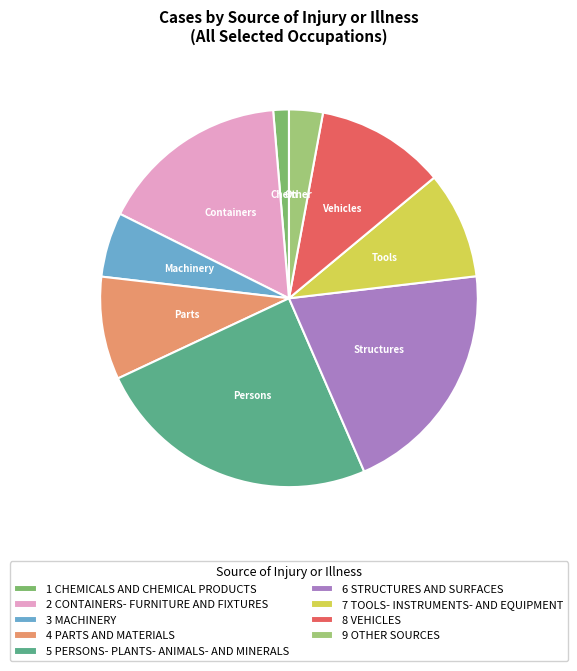

To the nearest percent, what percentage of the pie is 8 VEHICLES?

11%